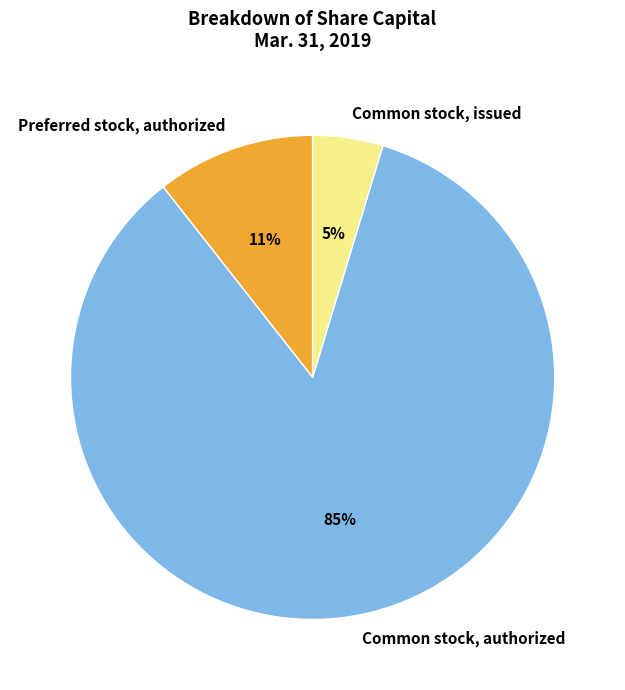

The Preferred stock, authorized slice represents 11% of the pie. True or false?

True